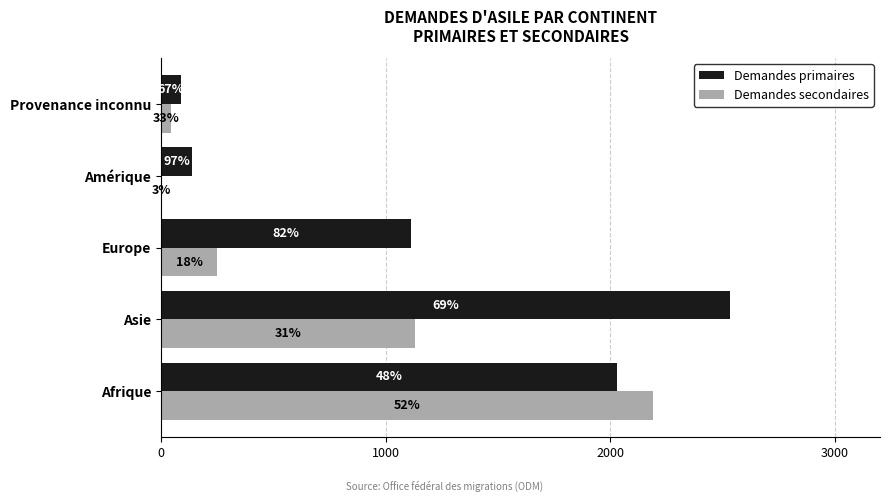

What is the highest value of the Demandes secondaires series?

2190